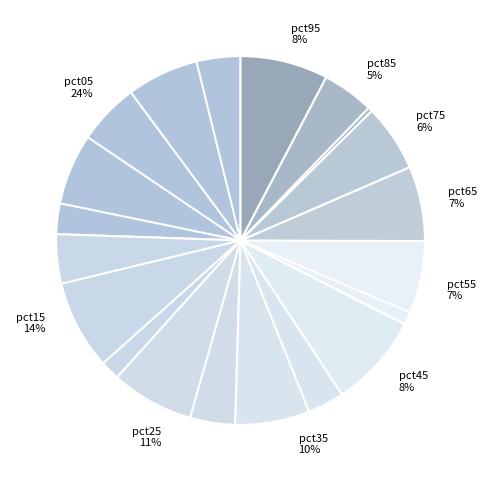

Between pct95 and pct85, which is larger?

pct95